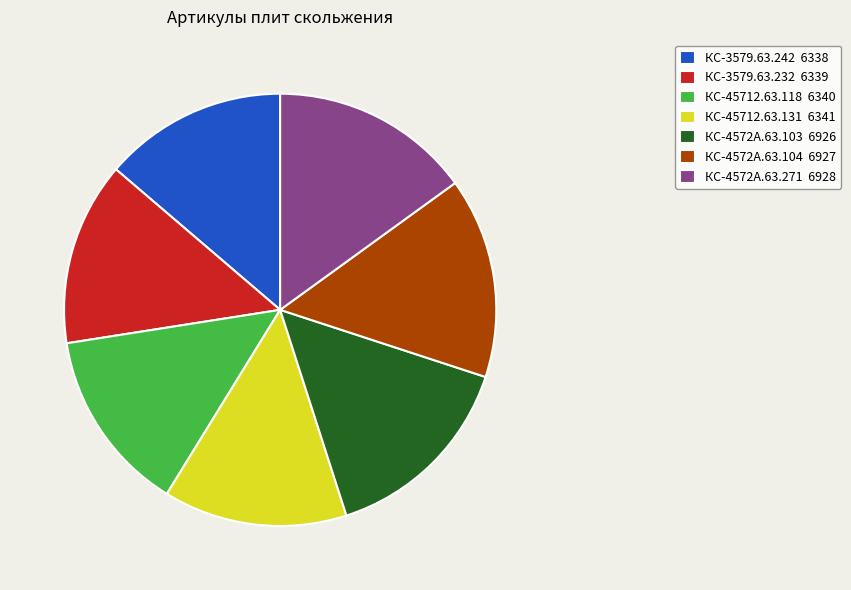

What is the ratio of the value at КС-4572А.63.103 6926 to the value at КС-4572А.63.104 6927?

1.0